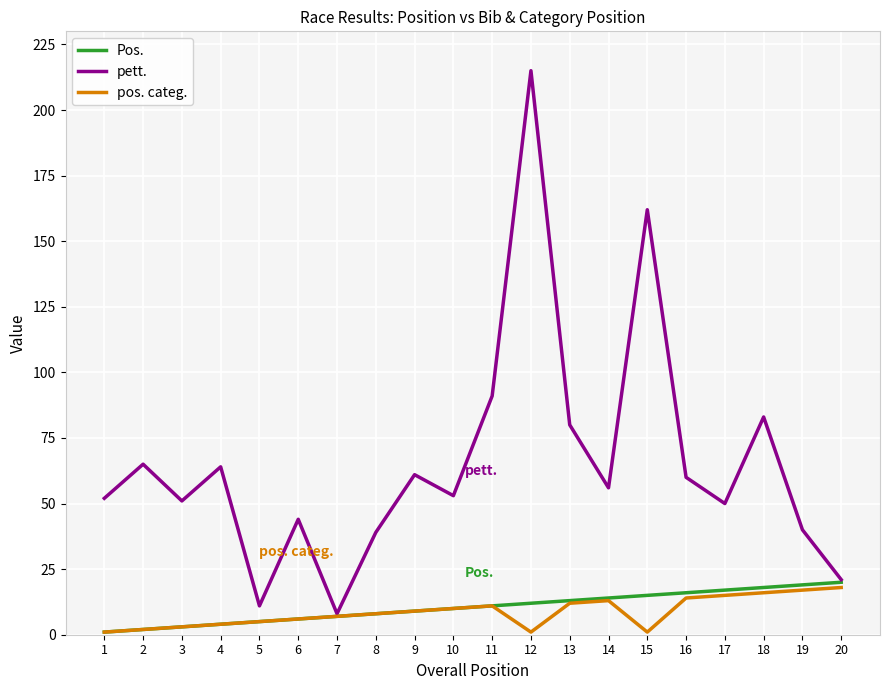

The value of pos. categ. at 20 is 18. True or false?

True